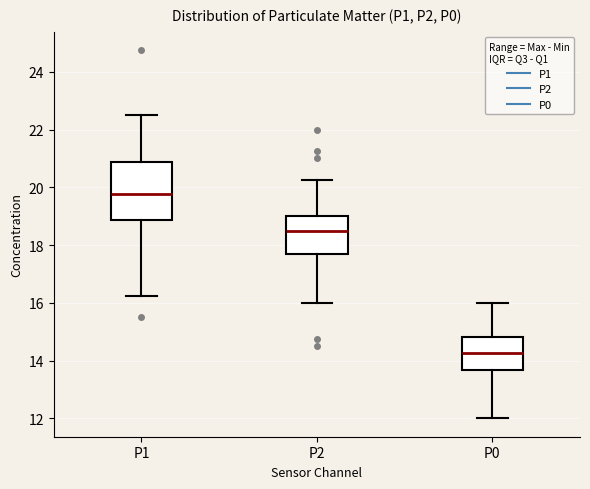

Which box has the lowest median line?

P0